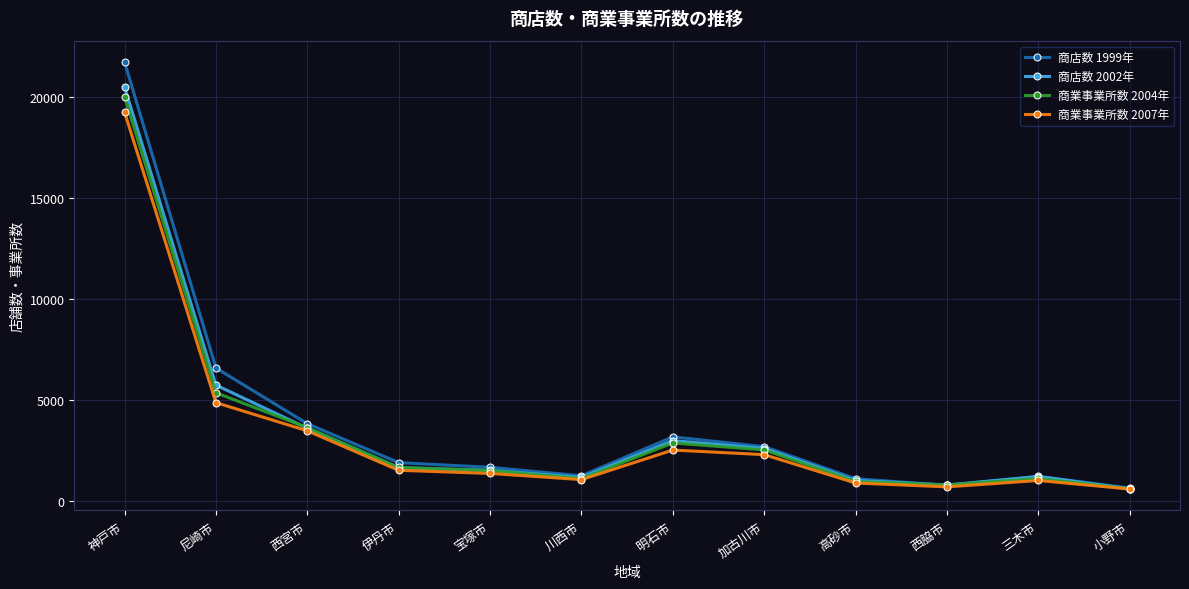

True or false: 商店数 1999年 has more than 1 points higher than both neighbors.

True